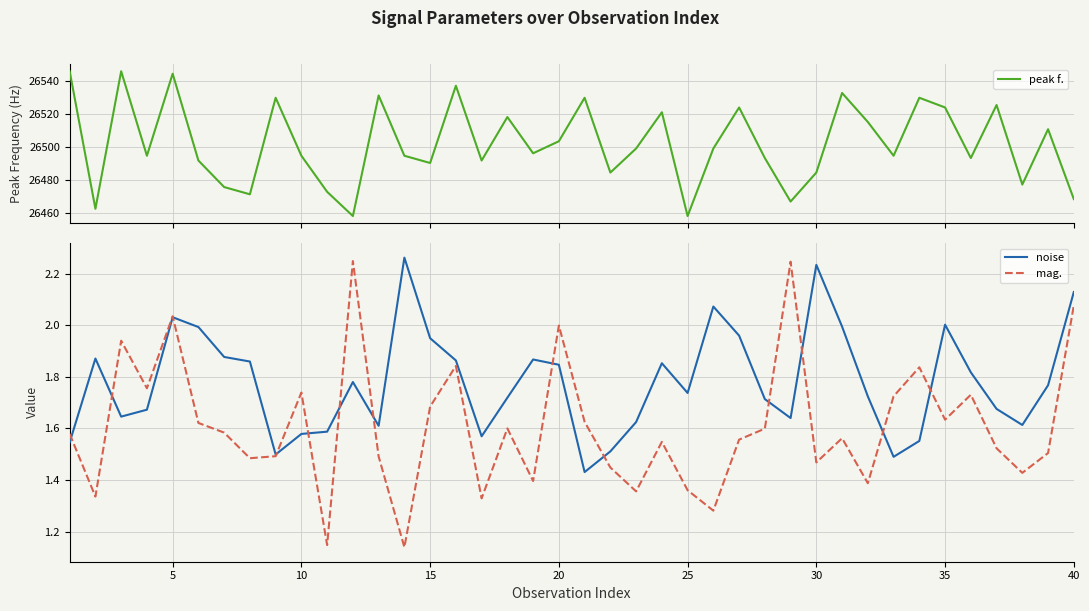

The value of mag. at 40 is 1.1. True or false?

False